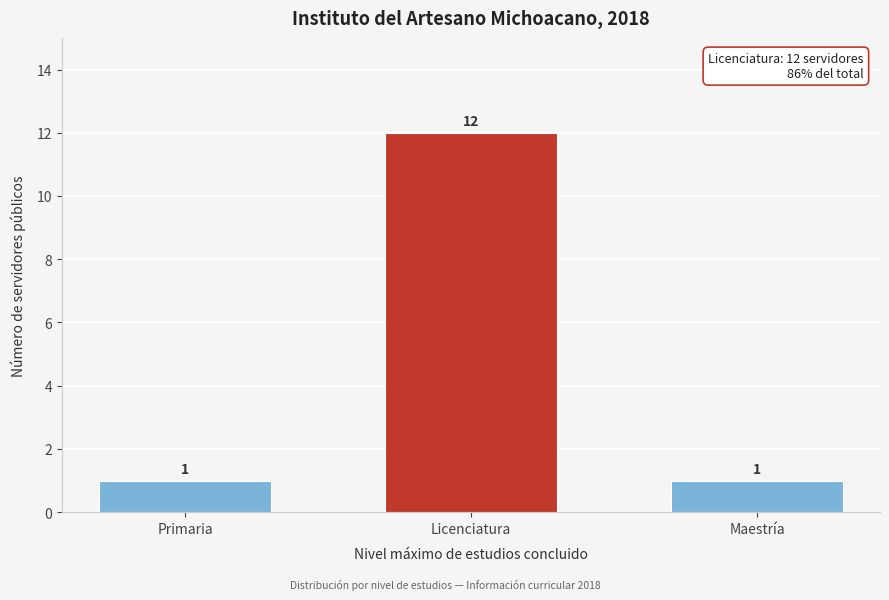

Reading right to left, extract all data points from this chart.

1	12	1